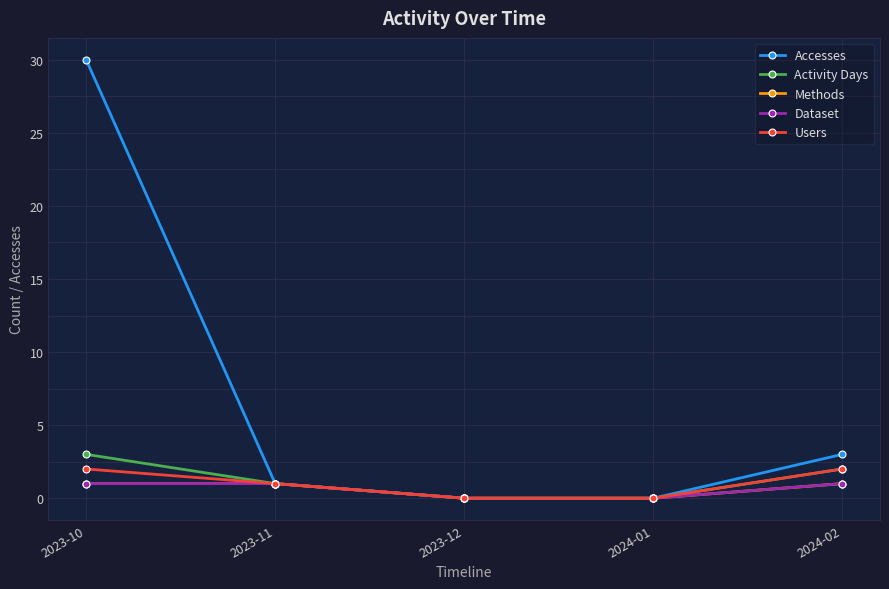

The value of Dataset at 2023-12 is 0. True or false?

True